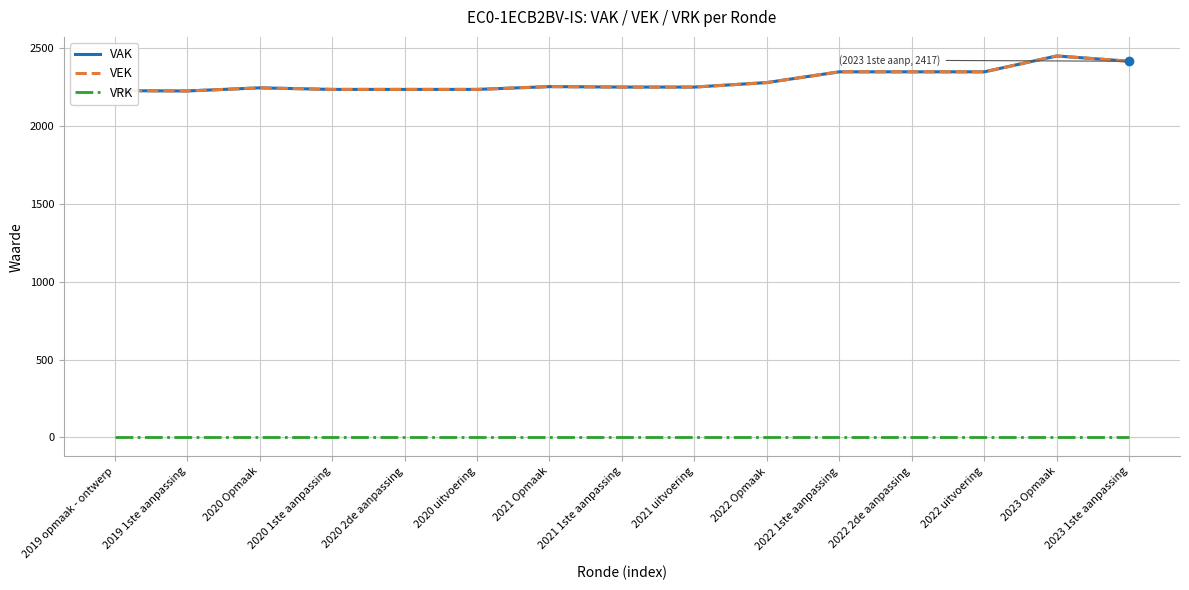

Does the chart have visible grid lines?

Yes